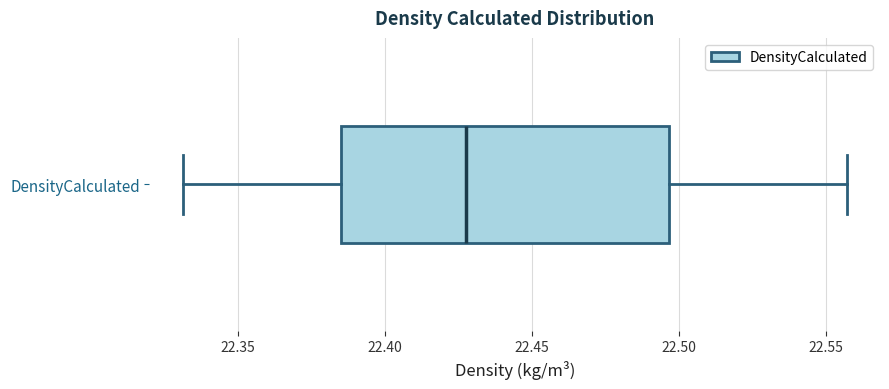

Transcribe this box plot: give where the median line is, the range the box spans, and where the two whiskers end, as read against the x-axis. The values are not printed on the chart, so give them approximately, as read against the axis.

median 22.425, box 22.385 to 22.495, whiskers 22.330 to 22.555